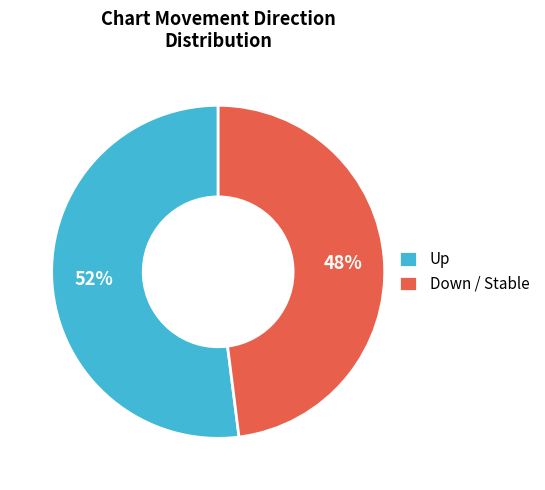

To the nearest percent, what is the difference between the largest and smallest slice percentages?

4%